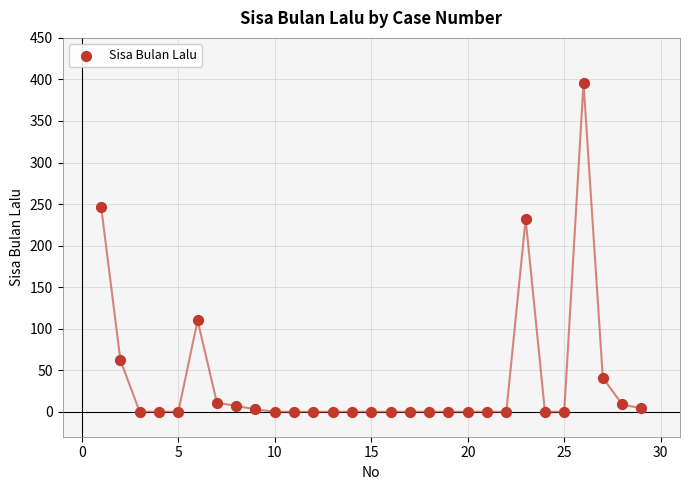

What is the range of X values (max minus min)?

28